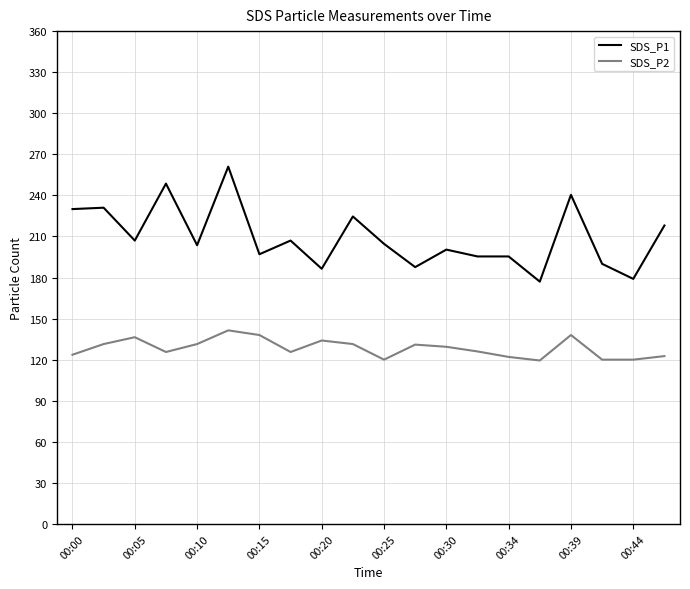

List the series in order of their peak value, lowest first.

SDS_P2, SDS_P1